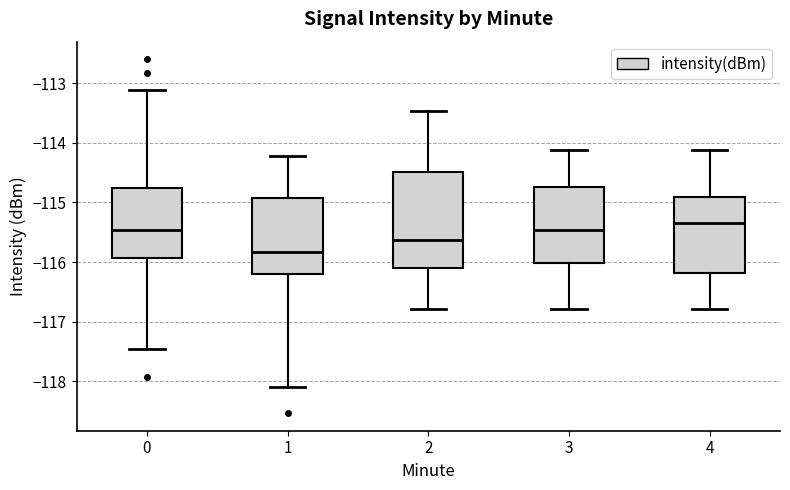

Comparing the boxes themselves (not the whiskers), which one is the tallest?

2